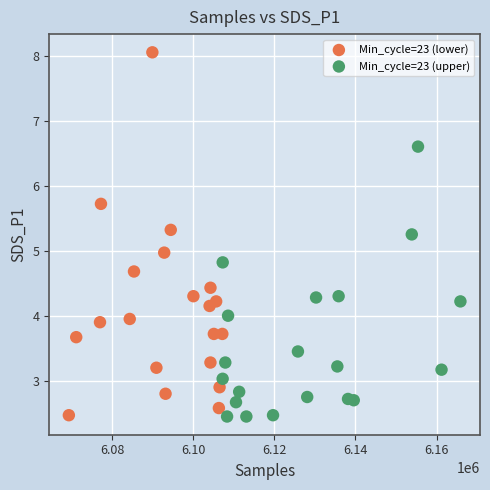

Which series has the largest Y range (max minus min)?

Min_cycle=23 (lower)